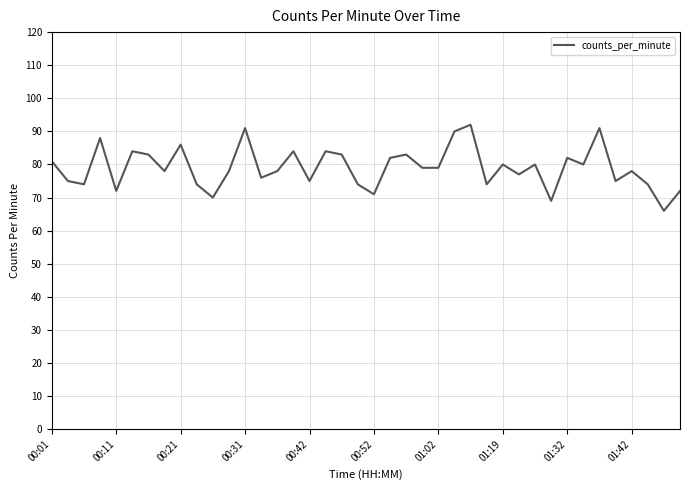

What is the sum of all values?

3162